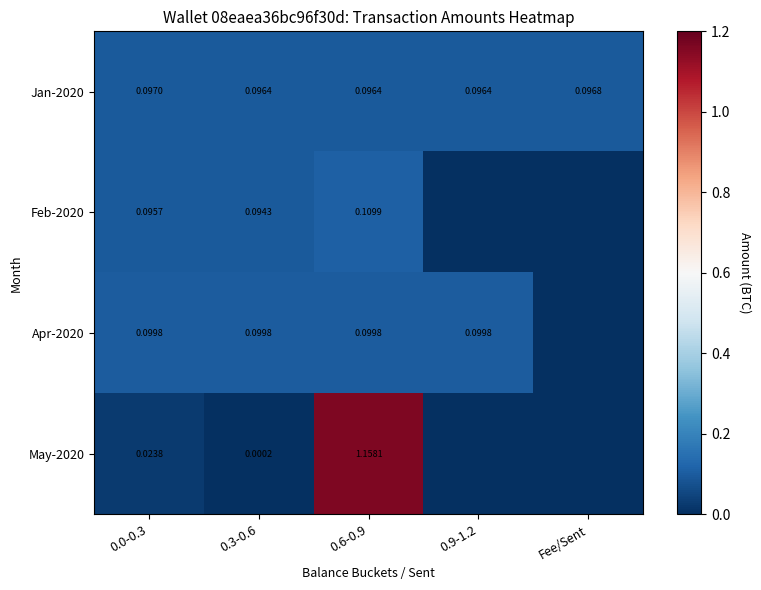

Rank the series at 0.0-0.3 from lowest to highest value.

May-2020, Feb-2020, Jan-2020, Apr-2020